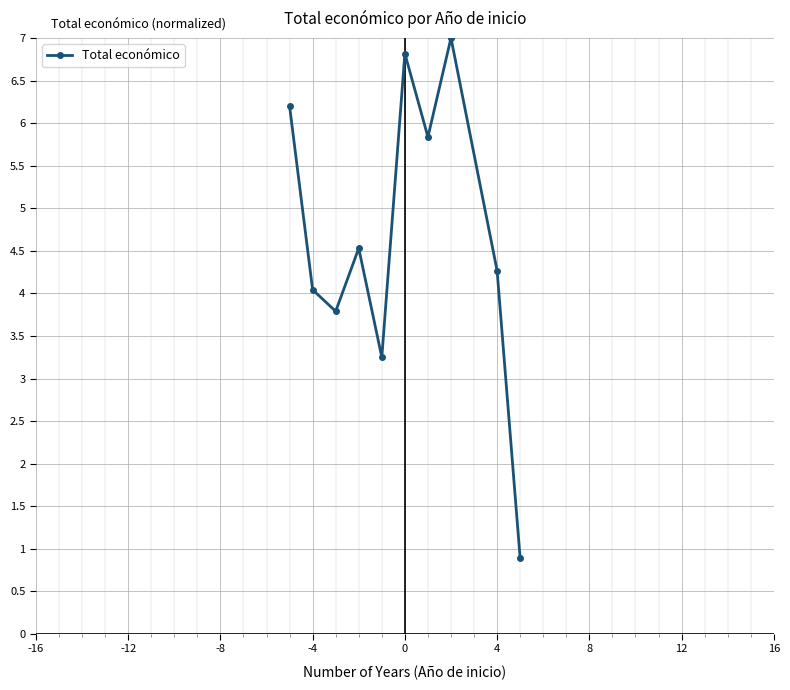

Reading left to right, what are all the values shown in this chart?

6.2	4.0	3.8	4.5	3.2	6.8	5.8	7.0	4.3	0.9